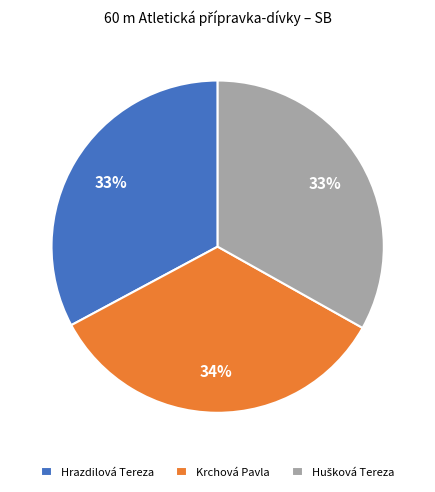

Which slice is the largest?

Krchová Pavla